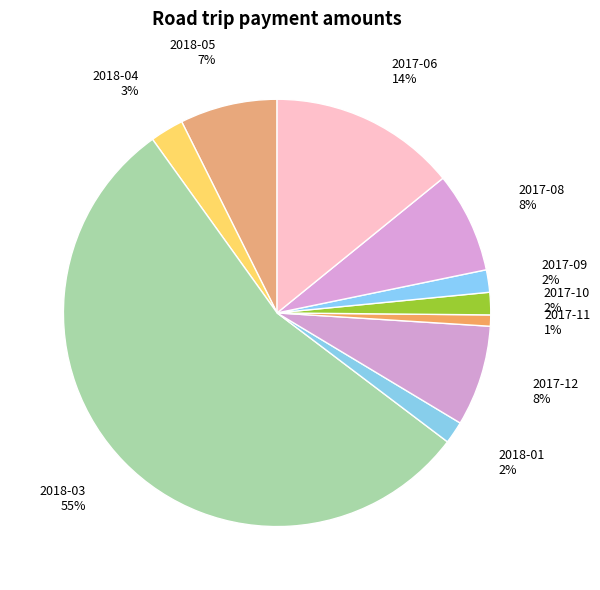

Which slice is the smallest?

2017-11